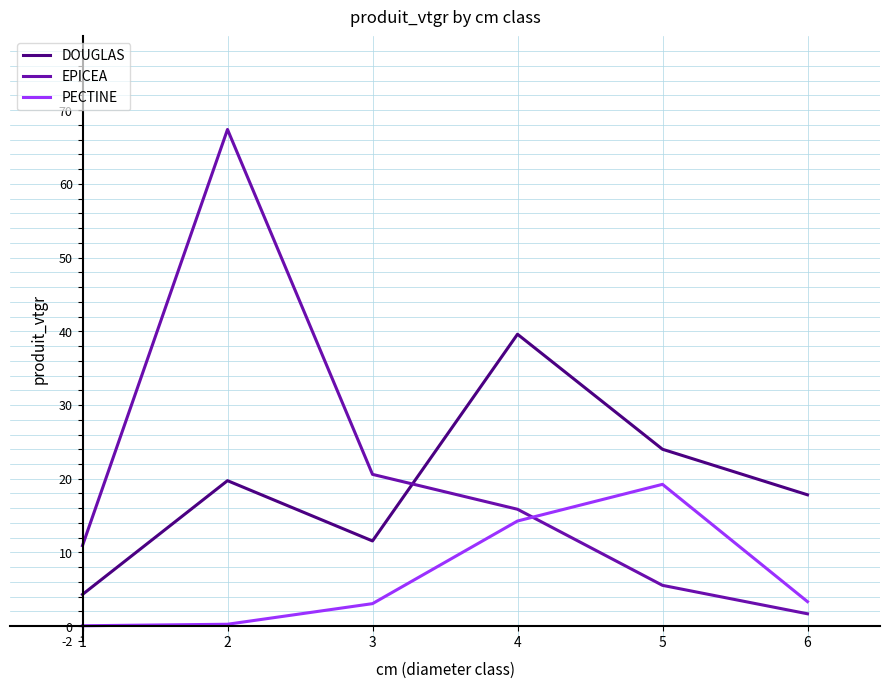

Is the value of EPICEA at 2 greater than the value of PECTINE at 4?

Yes